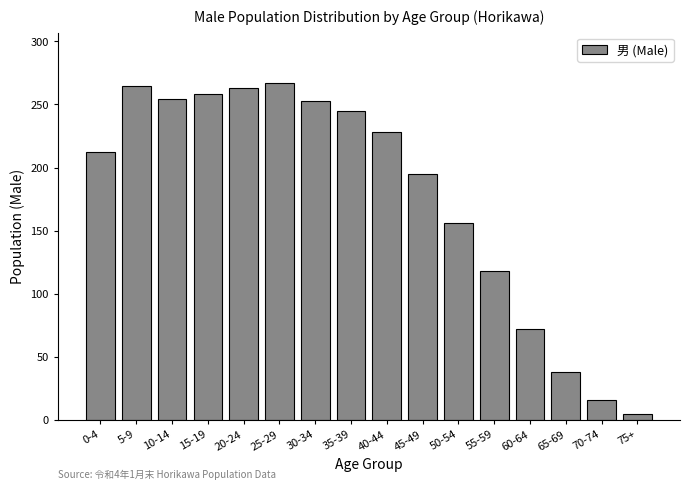

Approximately how many times larger is the value at 30-34 compared to 15-19?

1.0